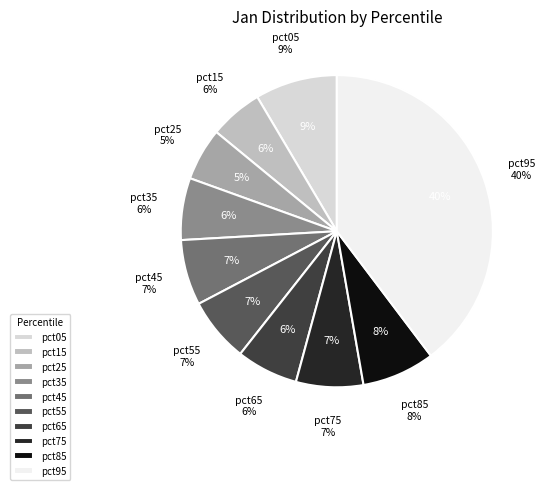

Is the sum of pct55 and pct65 greater than half?

No